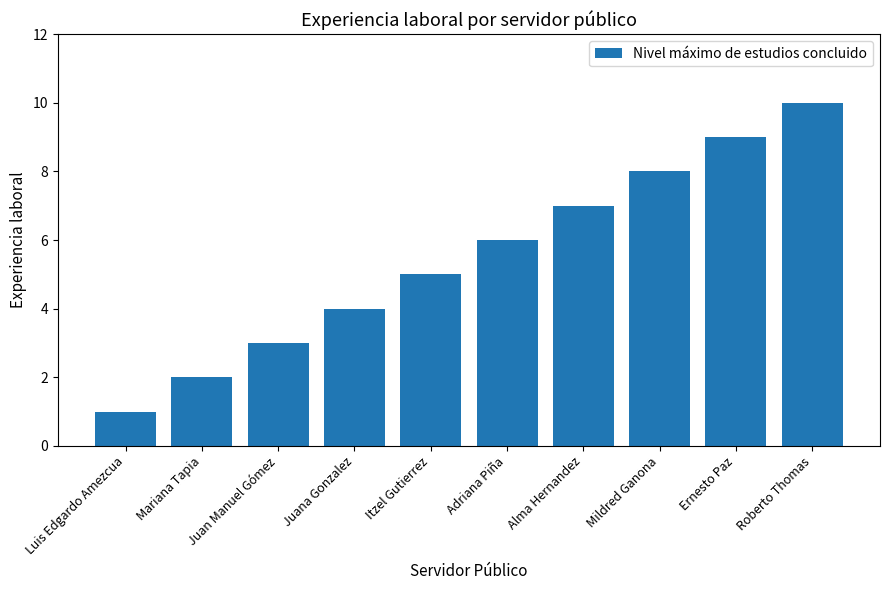

Is it true that the value at Luis Edgardo Amezcua is 0?

False